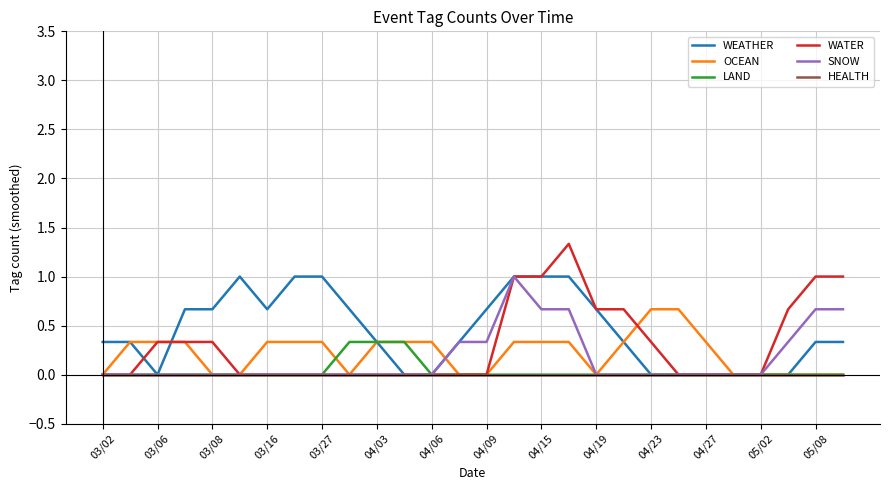

Which series has the largest total across all categories?

WEATHER